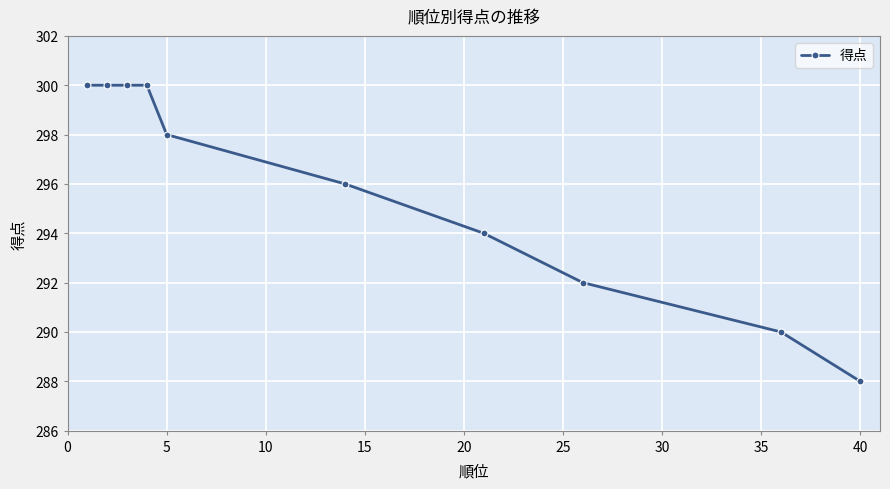

True or false: there are more than 2 points higher than both neighbors.

False